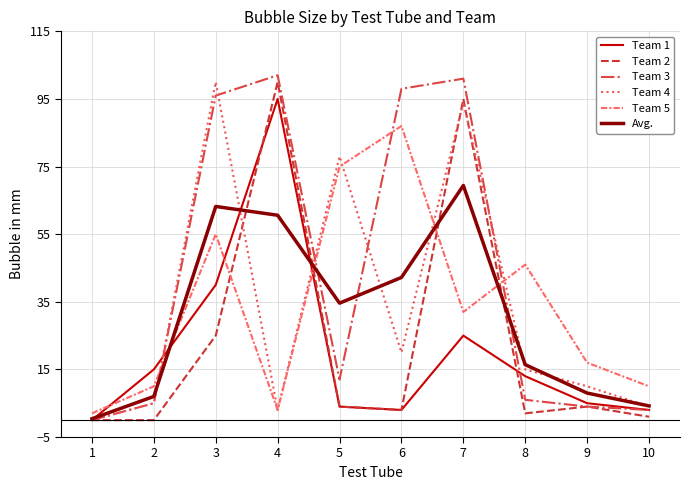

Does the chart display data point markers on the line(s)?

No